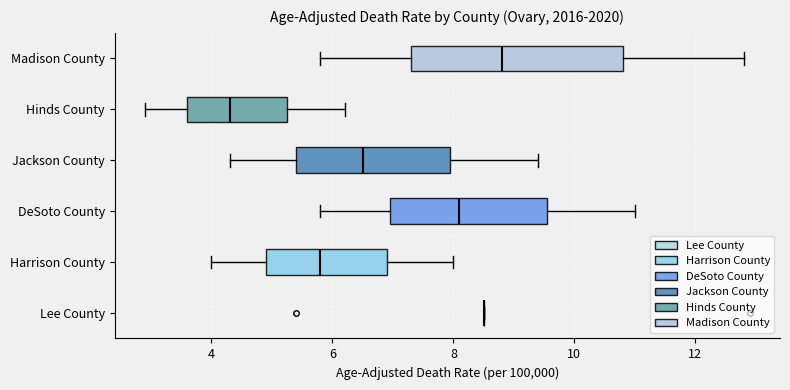

Reading bottom to top, transcribe this box plot: for each box, give where its median line is, the range the box spans, and where its two whiskers end, as read against the x-axis. The values are not printed on the chart, so give them approximately, as read against the axis.

Lee County: box collapsed to a line at 8.6, whiskers 8.6 to 8.6
Harrison County: median 5.8, box 5.0 to 7.0, whiskers 4.0 to 8.0
DeSoto County: median 8.2, box 7.0 to 9.6, whiskers 5.8 to 11.0
Jackson County: median 6.6, box 5.4 to 8.0, whiskers 4.4 to 9.4
Hinds County: median 4.4, box 3.6 to 5.2, whiskers 3.0 to 6.2
Madison County: median 8.8, box 7.4 to 10.8, whiskers 5.8 to 12.8